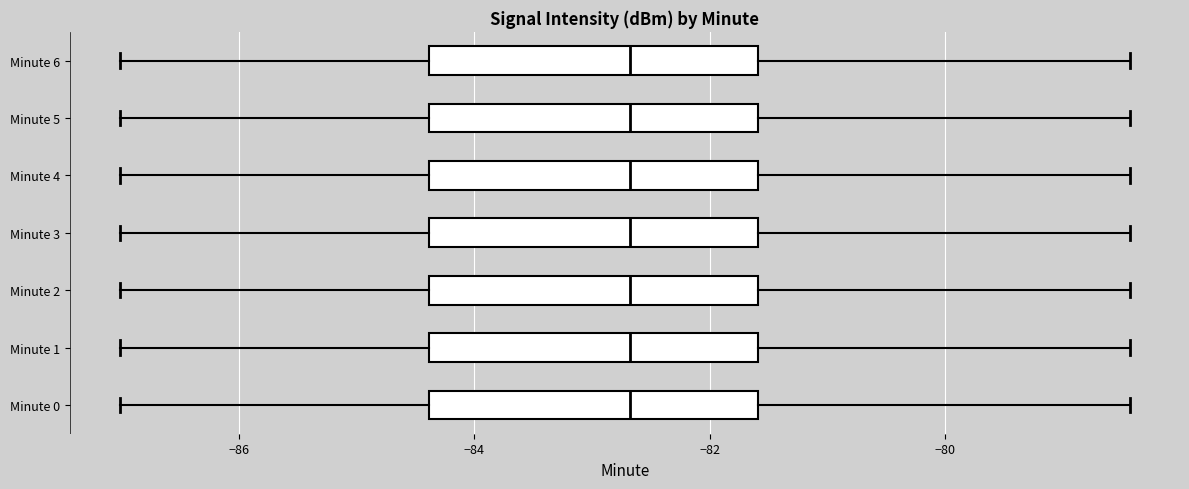

Reading bottom to top, read every box against the x-axis: the position of its median line, the range the box covers, and the ends of its whiskers. The values are not printed on the chart, so give them approximately, as read against the axis.

Minute 0: median -82.6, box -84.4 to -81.6, whiskers -87.0 to -78.4
Minute 1: median -82.6, box -84.4 to -81.6, whiskers -87.0 to -78.4
Minute 2: median -82.6, box -84.4 to -81.6, whiskers -87.0 to -78.4
Minute 3: median -82.6, box -84.4 to -81.6, whiskers -87.0 to -78.4
Minute 4: median -82.6, box -84.4 to -81.6, whiskers -87.0 to -78.4
Minute 5: median -82.6, box -84.4 to -81.6, whiskers -87.0 to -78.4
Minute 6: median -82.6, box -84.4 to -81.6, whiskers -87.0 to -78.4